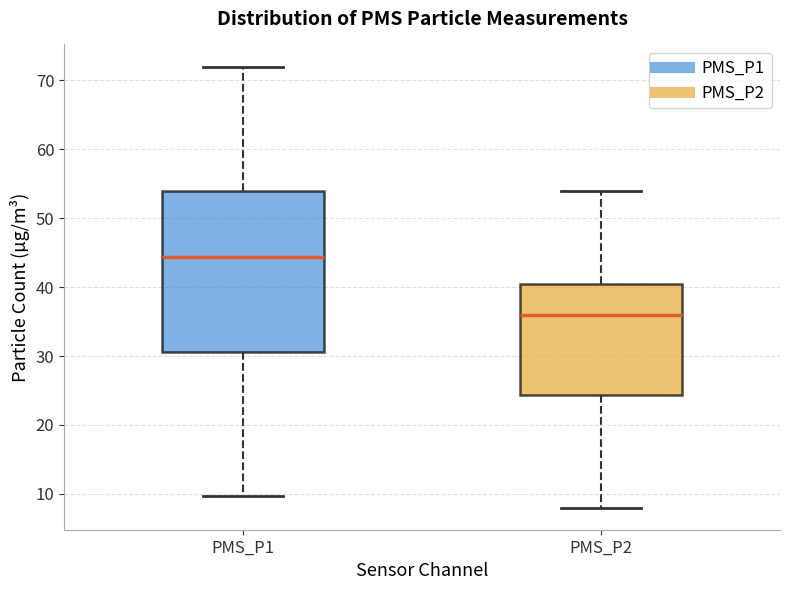

Which box is the tallest, from its lower edge to its upper edge?

PMS_P1